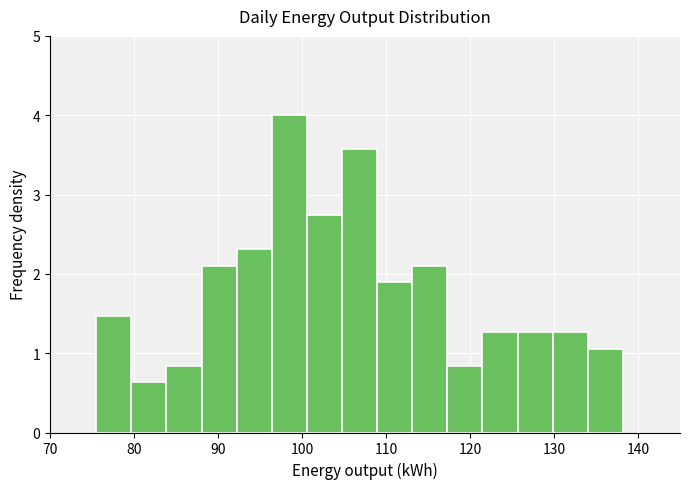

Reading left to right, transcribe this chart: for each bar, give the range it covers on the x-axis and its height. Neither the bar edges nor the heights are printed on the chart, so give them approximately, as read against the axes.

76 to 80: 1.5
80 to 84: 0.6
84 to 88: 0.8
88 to 92: 2.1
92 to 96: 2.3
96 to 101: 4.0
101 to 105: 2.7
105 to 109: 3.6
109 to 113: 1.9
113 to 117: 2.1
117 to 121: 0.8
121 to 126: 1.3
126 to 130: 1.3
130 to 134: 1.3
134 to 138: 1.1